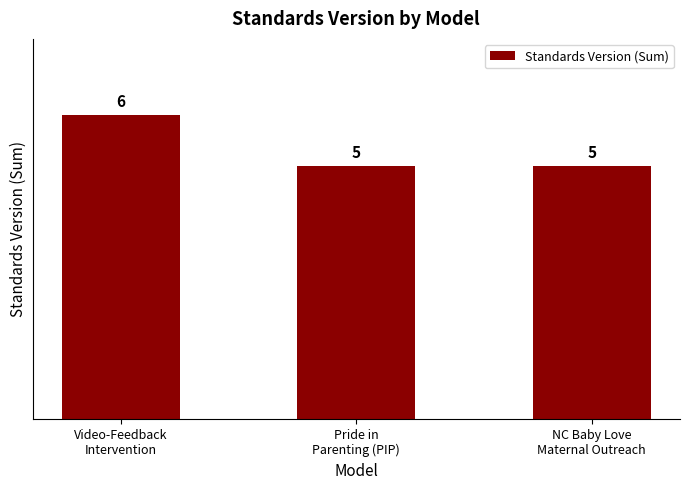

Does the chart contain any negative values?

No